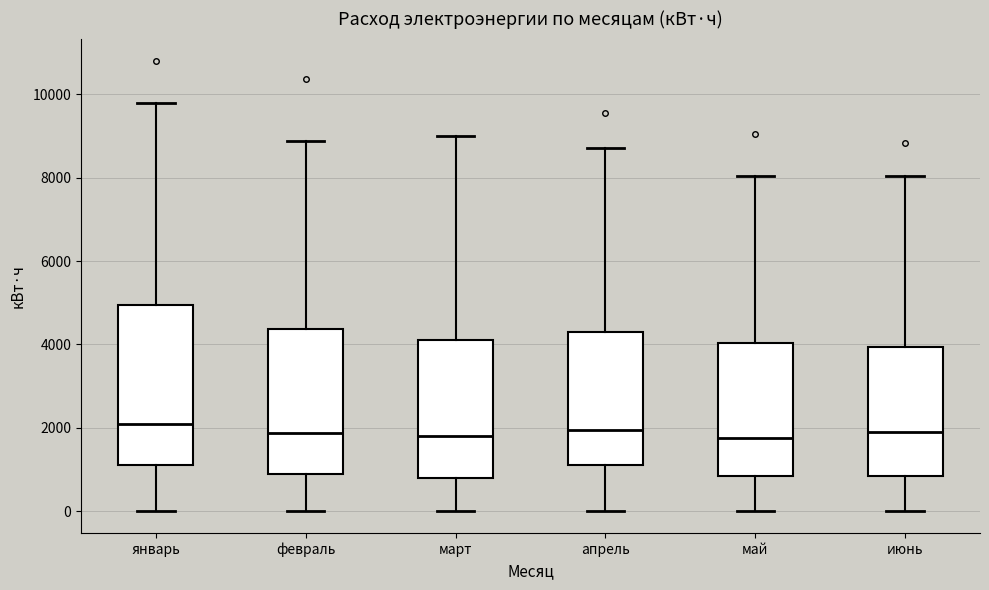

Reading left to right, transcribe this box plot: for each box, give where its median line is, the range the box spans, and where its two whiskers end, as read against the y-axis. The values are not printed on the chart, so give them approximately, as read against the axis.

январь: median 2000, box 1200 to 5000, whiskers 0 to 9800
февраль: median 1800, box 800 to 4400, whiskers 0 to 8800
март: median 1800, box 800 to 4200, whiskers 0 to 9000
апрель: median 2000, box 1200 to 4400, whiskers 0 to 8800
май: median 1800, box 800 to 4000, whiskers 0 to 8000
июнь: median 2000, box 800 to 4000, whiskers 0 to 8000